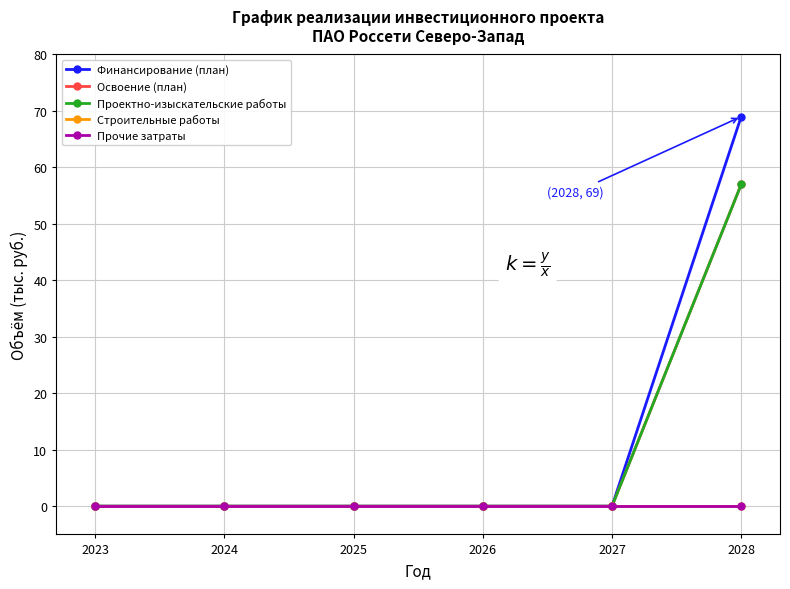

True or false: Освоение (план) and Финансирование (план) cross at least once.

False